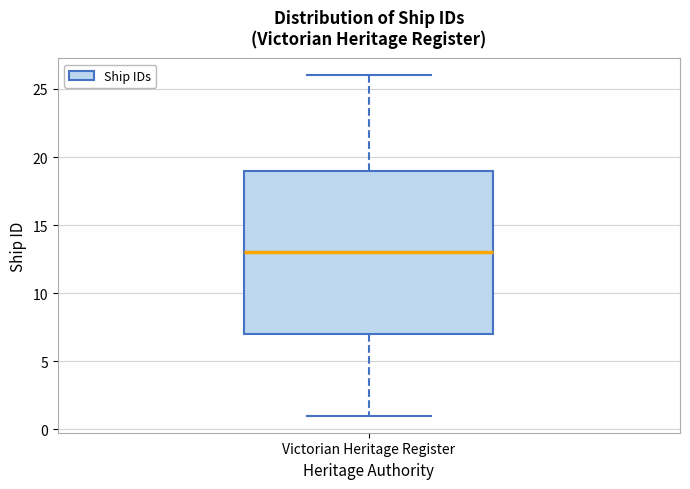

Where does the upper whisker of the box for Victorian Heritage Register end on the y-axis? The values are not printed on the chart, so give them approximately, as read against the axis.

26